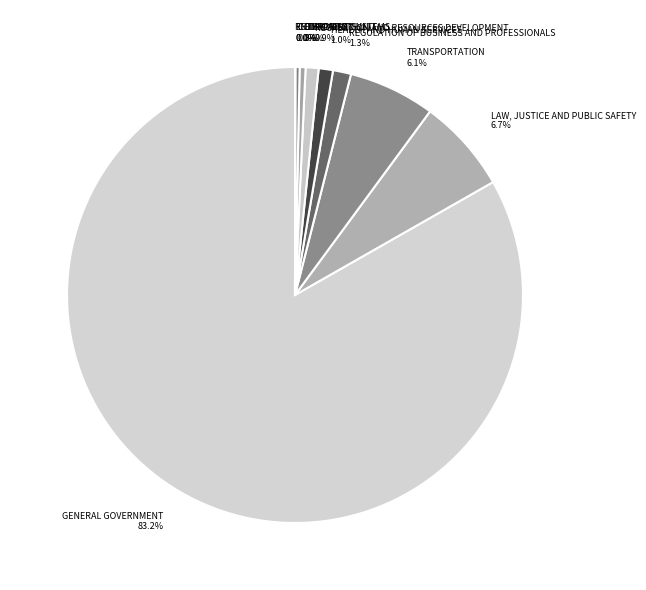

Is the sum of GENERAL GOVERNMENT and RECREATION AND RESOURCES DEVELOPMENT greater than half?

Yes